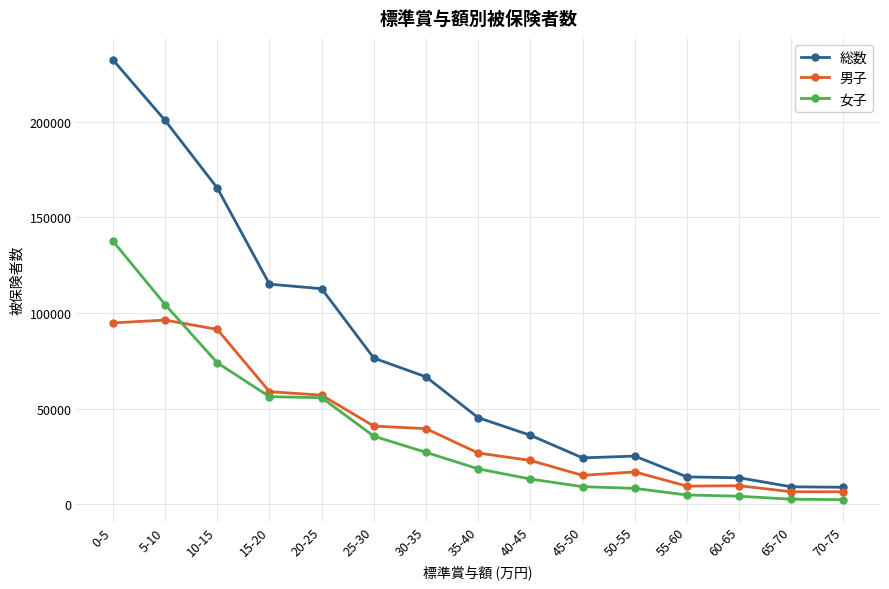

What is the value of the 女子 point at the 9th from the left?

13156